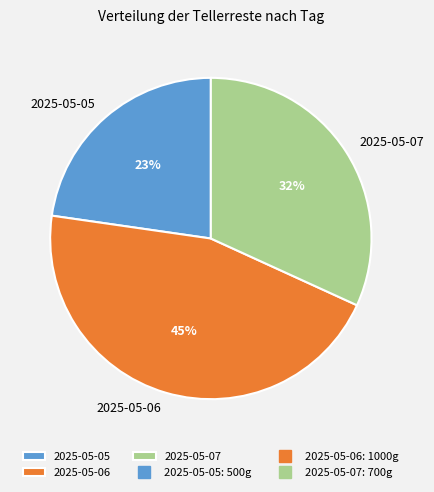

To the nearest percent, what is the difference between the 2025-05-05 and 2025-05-07 slice percentages?

9%